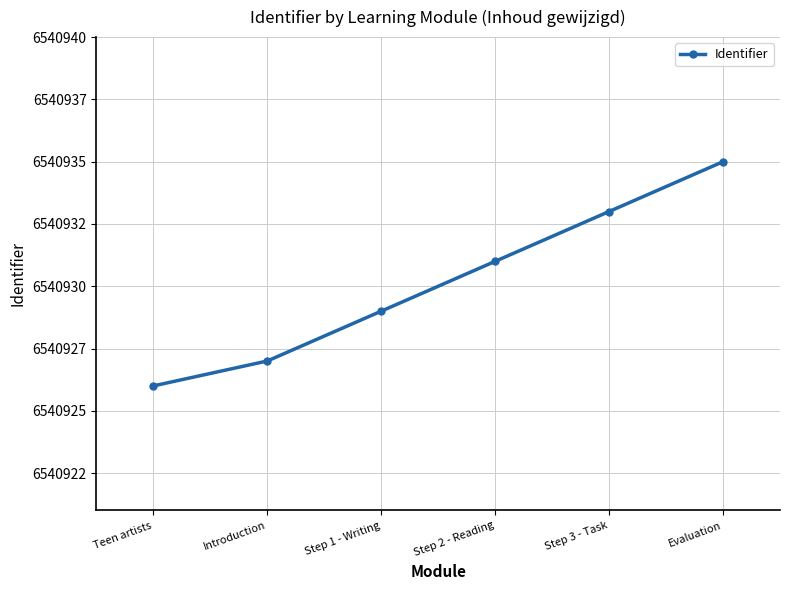

Where does the data first go above 6540931?

Step 3 - Task